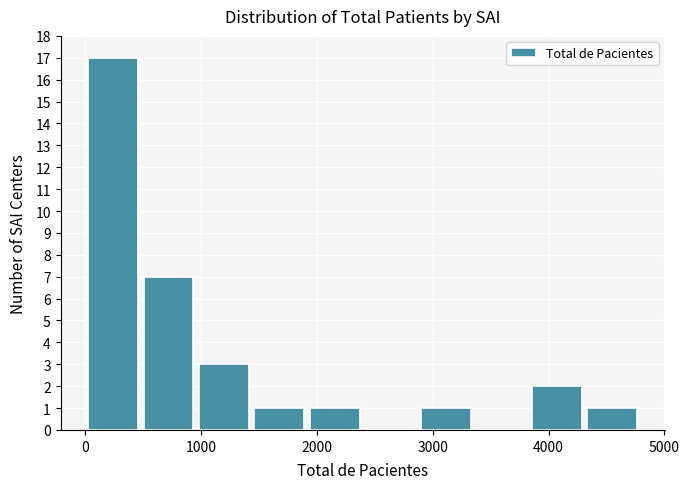

Which range on the x-axis has the tallest bar?

0 to 500